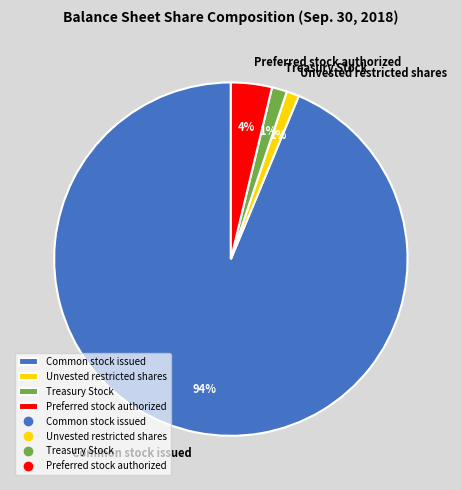

Between Preferred stock authorized and Unvested restricted shares, which is larger?

Preferred stock authorized